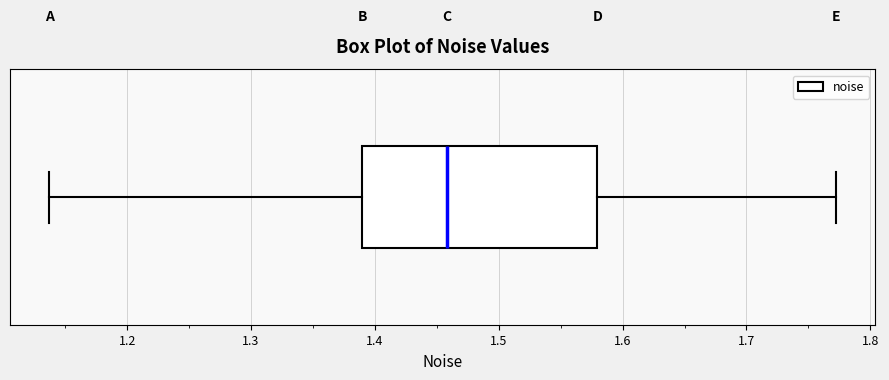

Read this box plot against the x-axis: the position of the median line, the range covered by the box, and the ends of both whiskers. The values are not printed on the chart, so give them approximately, as read against the axis.

median 1.46, box 1.39 to 1.58, whiskers 1.14 to 1.77